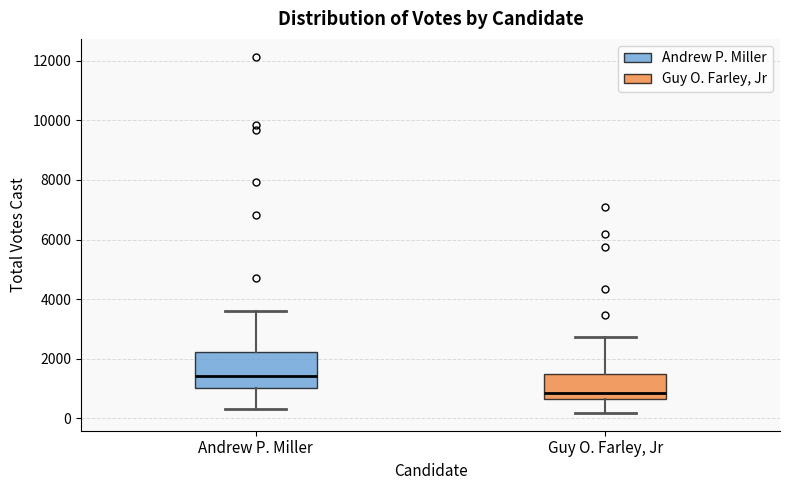

Which box is the tallest, from its lower edge to its upper edge?

Andrew P. Miller